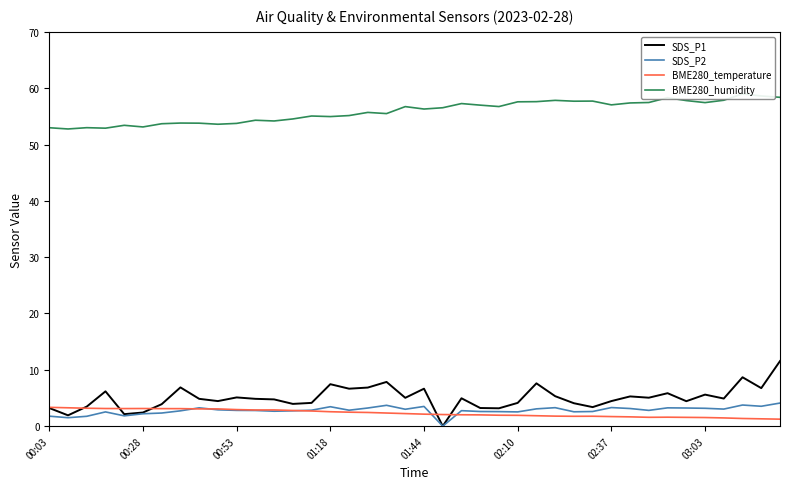

Is the value of SDS_P2 at 32 greater than the value of SDS_P1 at 02:37?

No